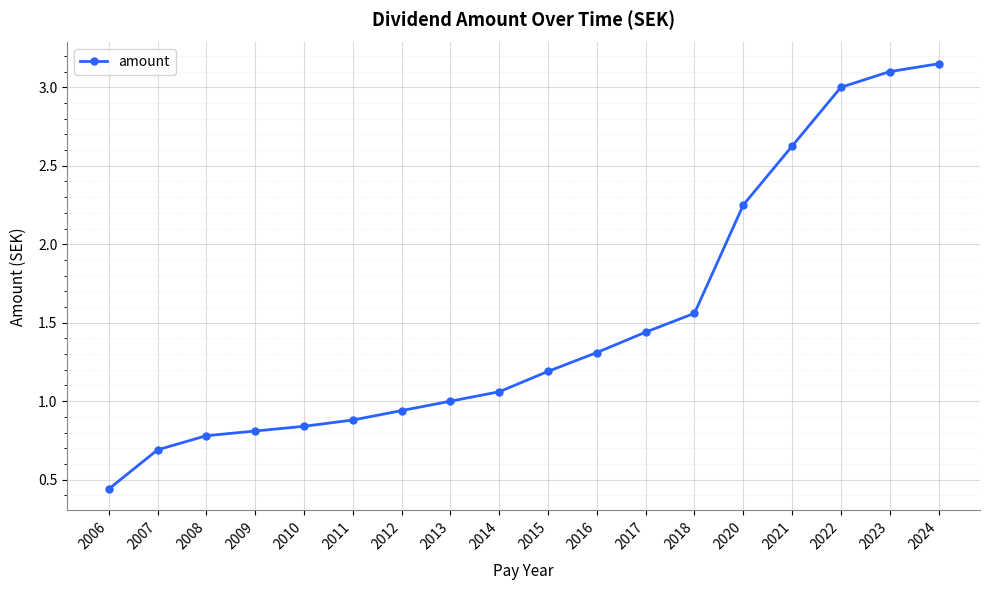

What is the average value?

1.5